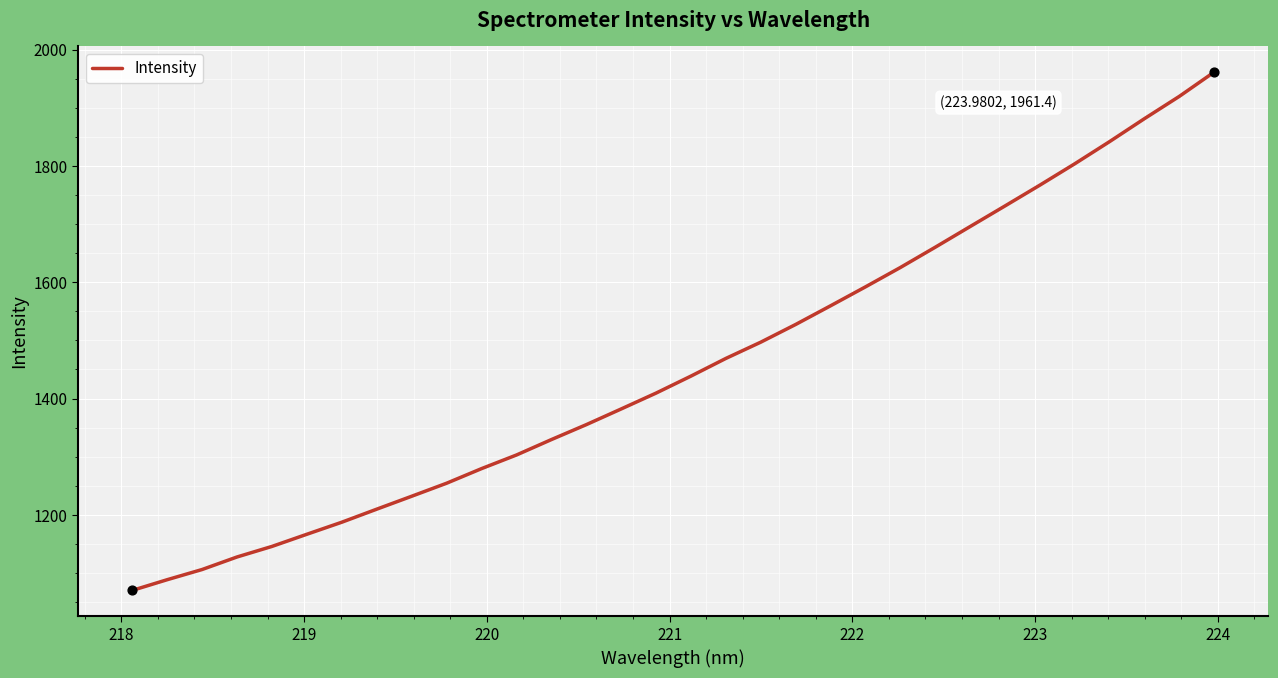

What is the minimum value shown in the chart?

1070.1